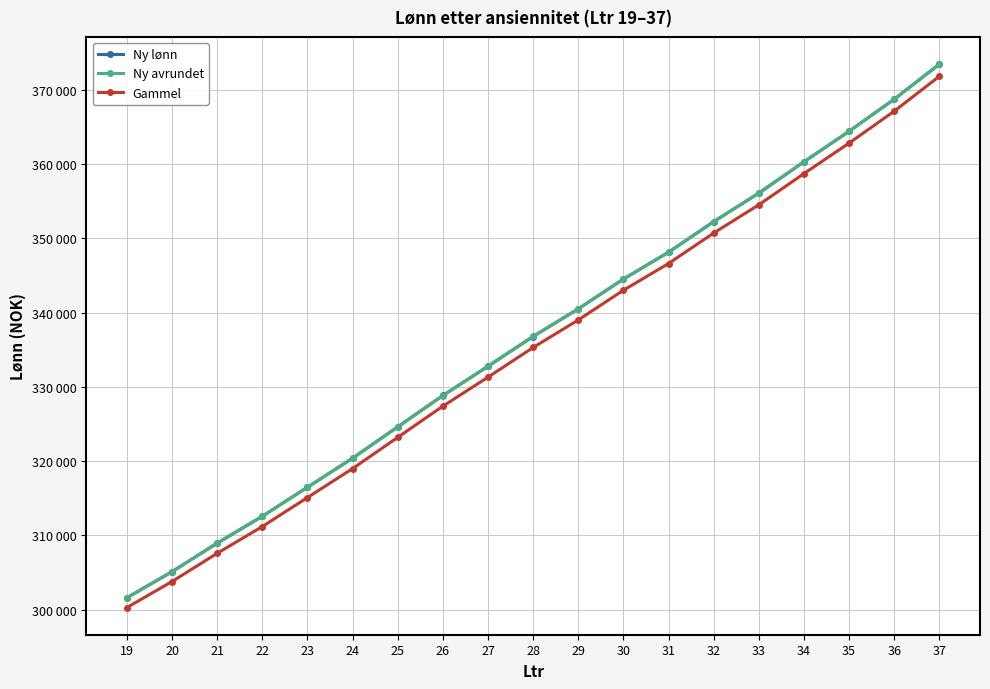

What is the difference between the Ny avrundet values at 23 and 32?

35700.0